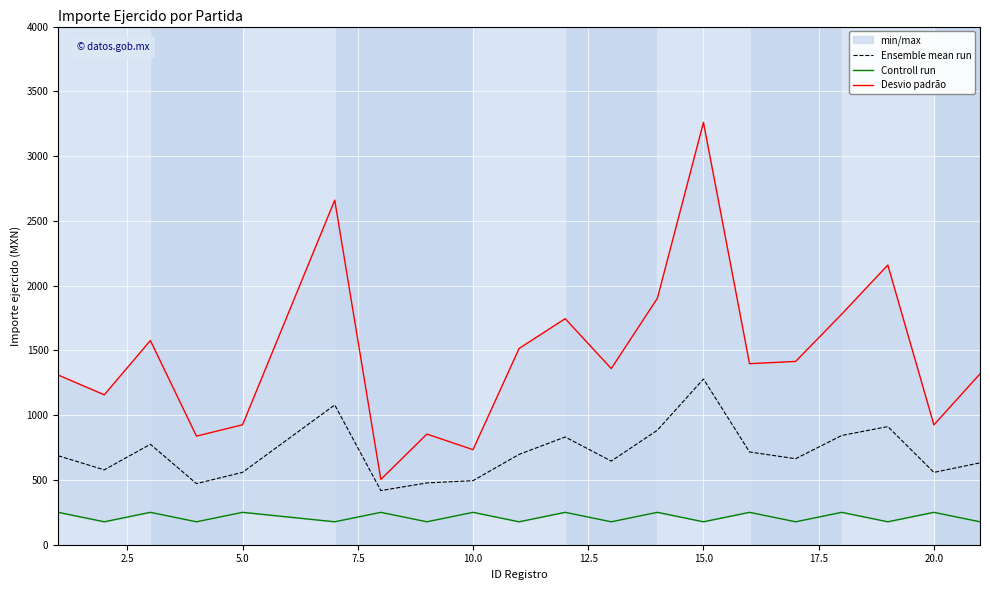

Reading right to left, extract all data points from this chart.

Ensemble mean run: 632.0	558.4	912.1	843.3	664.0	715.8	1279.2	884.0	645.6	831.7	697.3	494.6	477.0	418.0	1079.0	558.7	471.7	775.5	578.1	686.7
Controll run: 177.0	250.0	177.0	250.0	177.0	250.0	177.0	250.0	177.0	250.0	177.0	250.0	177.0	250.0	177.0	250.0	177.0	250.0	177.0	250.0
Desvio padrão: 1319.1	925.1	2159.2	1780.0	1415.0	1397.5	3260.5	1902.1	1359.9	1745.1	1515.0	733.7	854.0	504.0	2660.0	926.0	838.2	1576.4	1157.3	1310.2